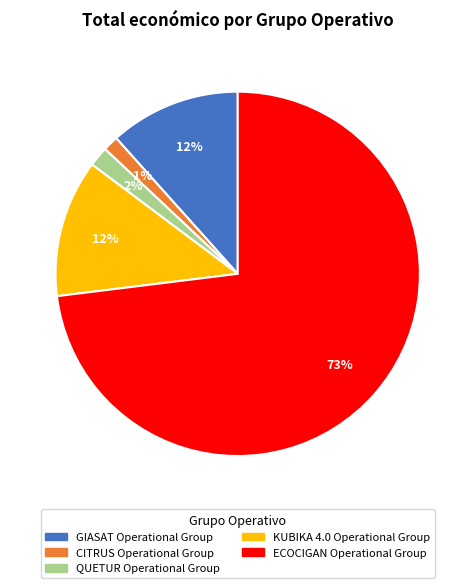

Which has a higher value, ECOCIGAN Operational Group or CITRUS Operational Group?

ECOCIGAN Operational Group